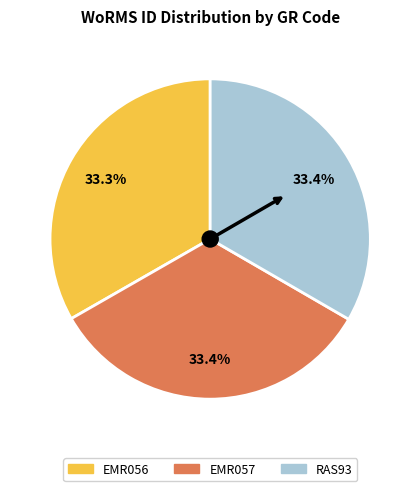

Does any single category account for the majority?

No